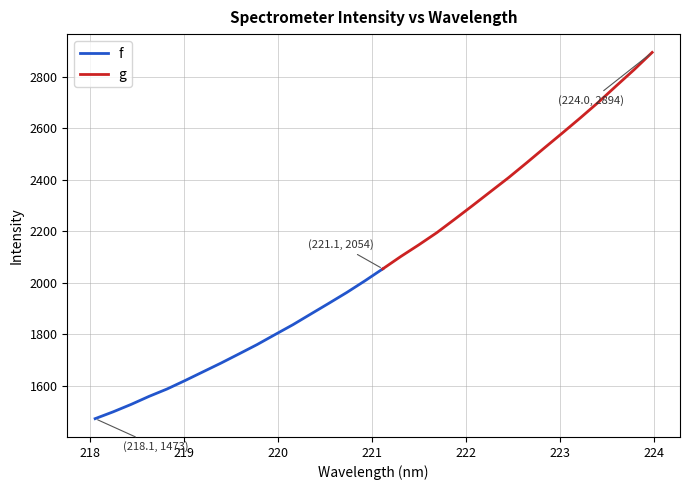

The value at 222.8355 is 964.5. True or false?

False